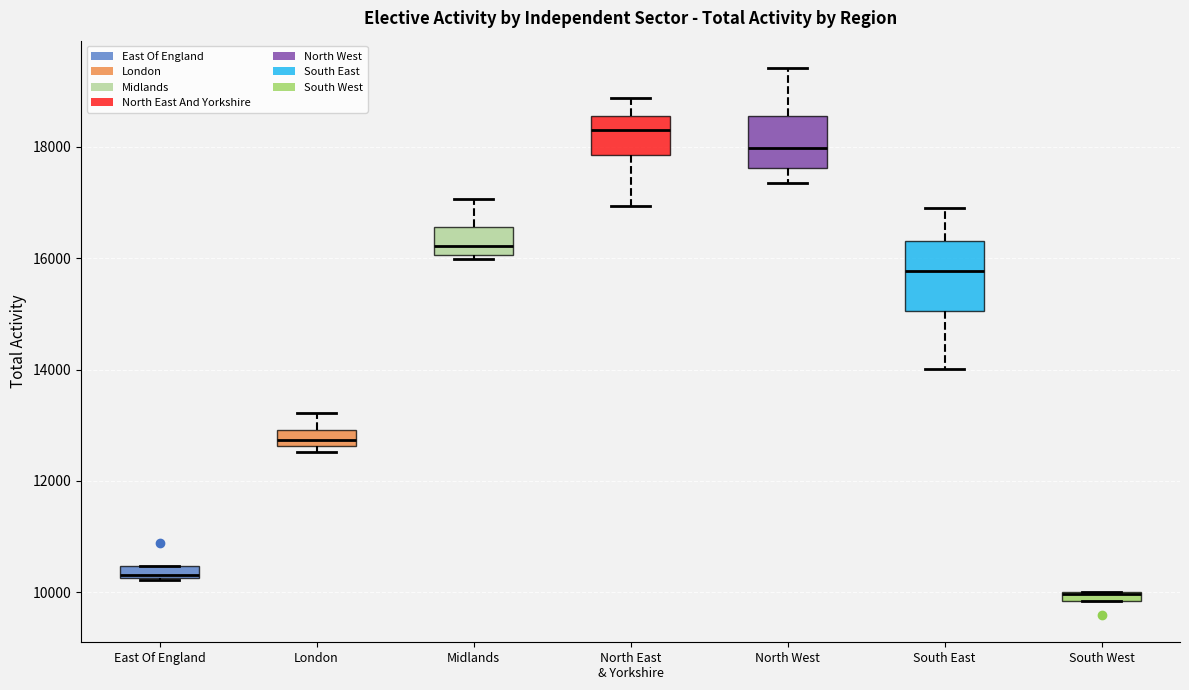

Comparing the boxes themselves (not the whiskers), which one is the tallest?

South East